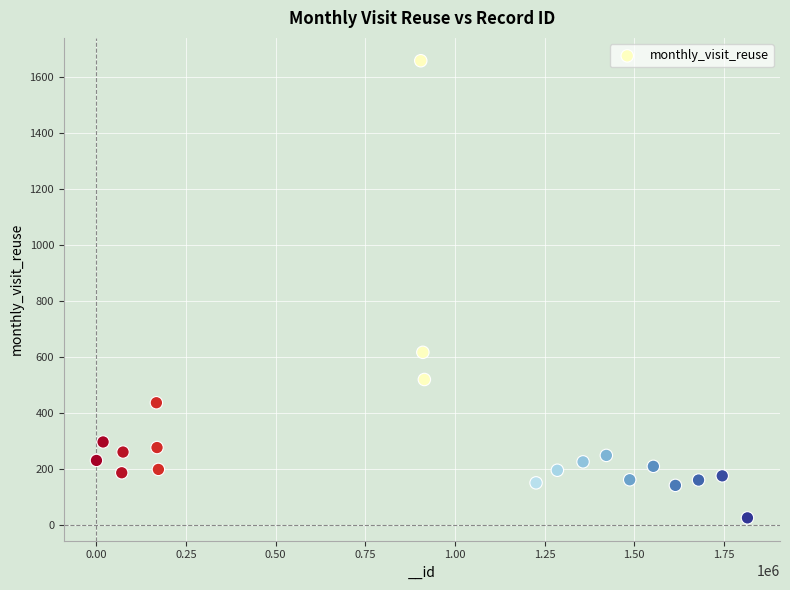

What Y value in the scatter plot is closest to 841?

616